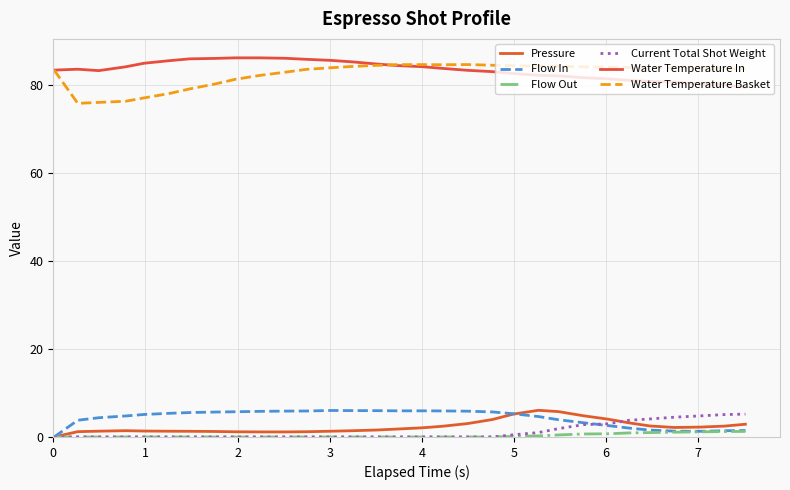

At which category is the sum across all series the highest?

21